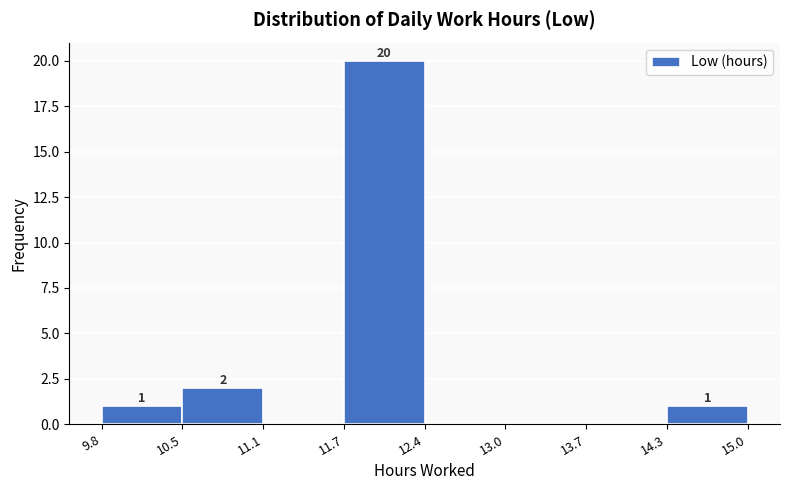

Over which range of the x-axis is the bar tallest?

11.7 to 12.4